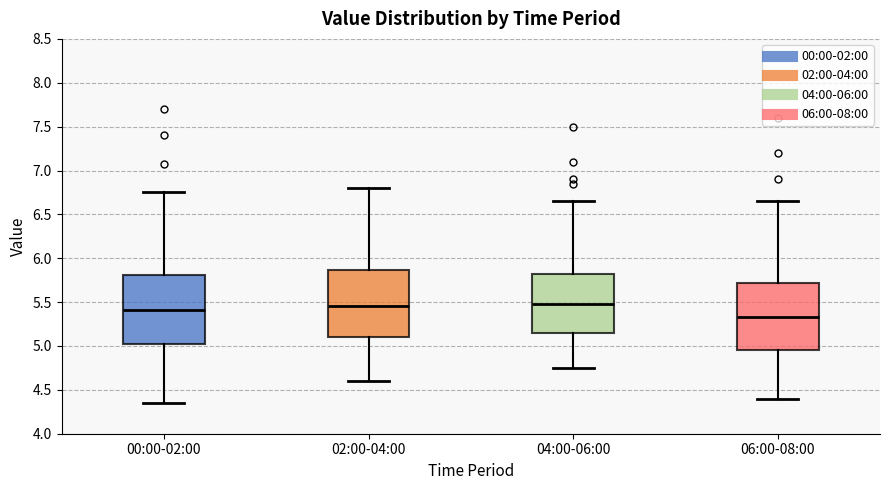

Reading left to right, transcribe this box plot: for each box, give where its median line is, the range the box spans, and where its two whiskers end, as read against the y-axis. The values are not printed on the chart, so give them approximately, as read against the axis.

00:00-02:00: median 5.40, box 5.00 to 5.80, whiskers 4.35 to 6.75
02:00-04:00: median 5.45, box 5.10 to 5.85, whiskers 4.60 to 6.80
04:00-06:00: median 5.50, box 5.15 to 5.85, whiskers 4.75 to 6.65
06:00-08:00: median 5.35, box 4.95 to 5.70, whiskers 4.40 to 6.65